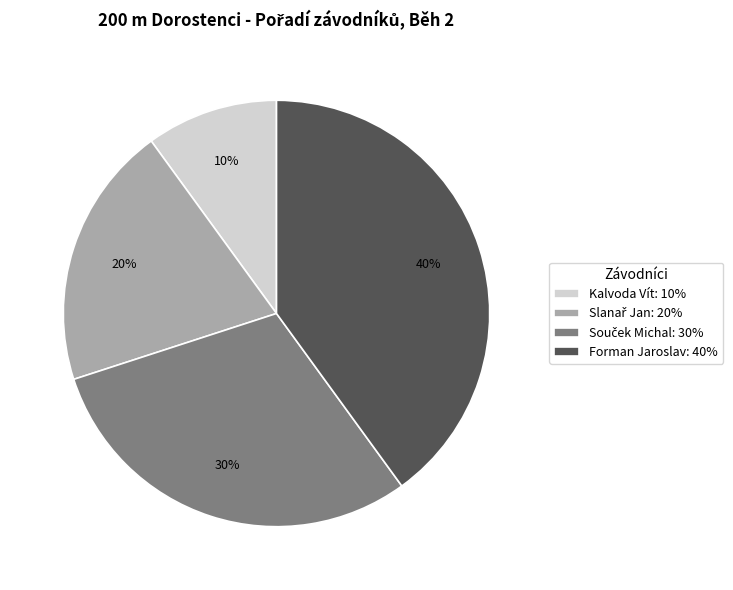

The Forman Jaroslav: 40% slice represents 31% of the pie. True or false?

False